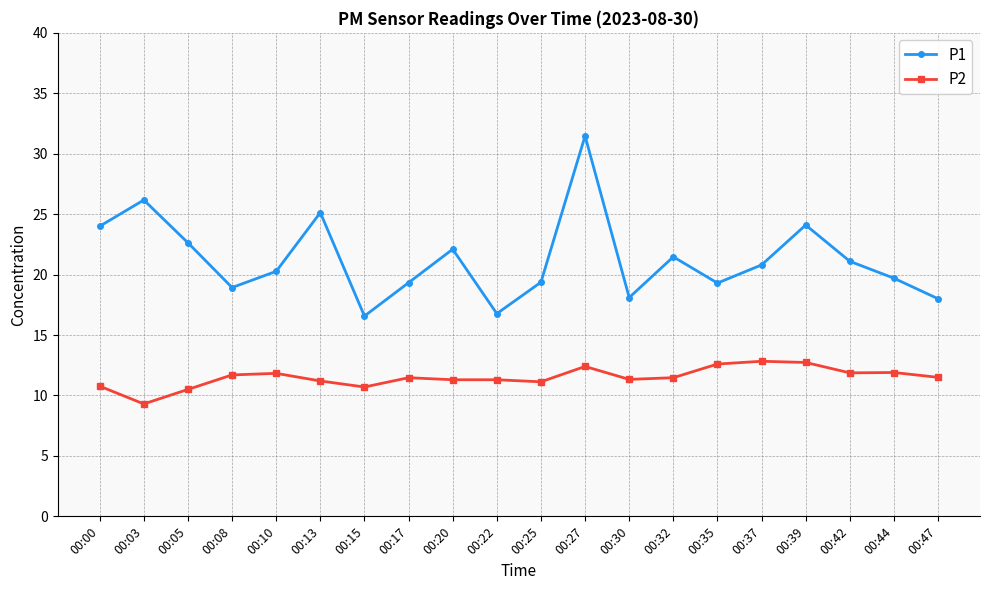

Rank the series at 00:08 from highest to lowest value.

P1, P2